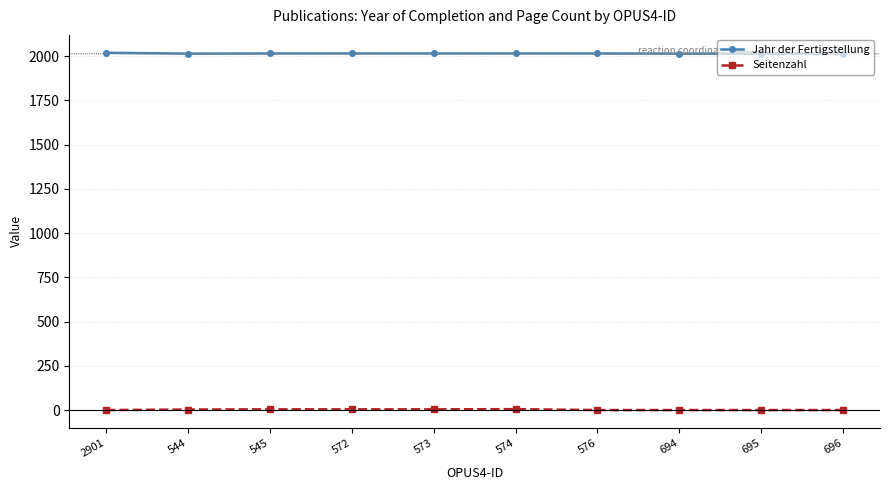

True or false: Jahr der Fertigstellung and Seitenzahl cross at least once.

False